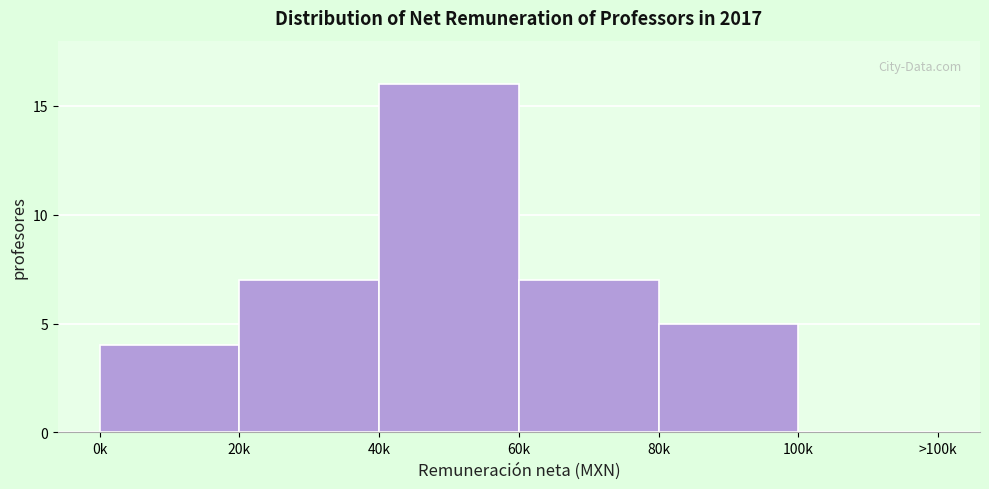

Reading left to right, what are all the values shown in this chart?

0k=4	20k=7	40k=16	60k=7	80k=5	100k=0